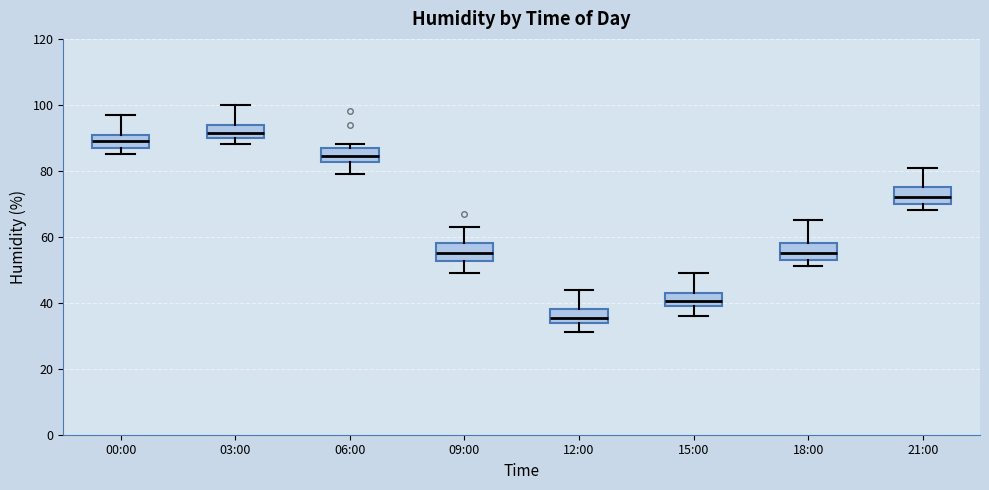

Which box's median line is the lowest?

12:00